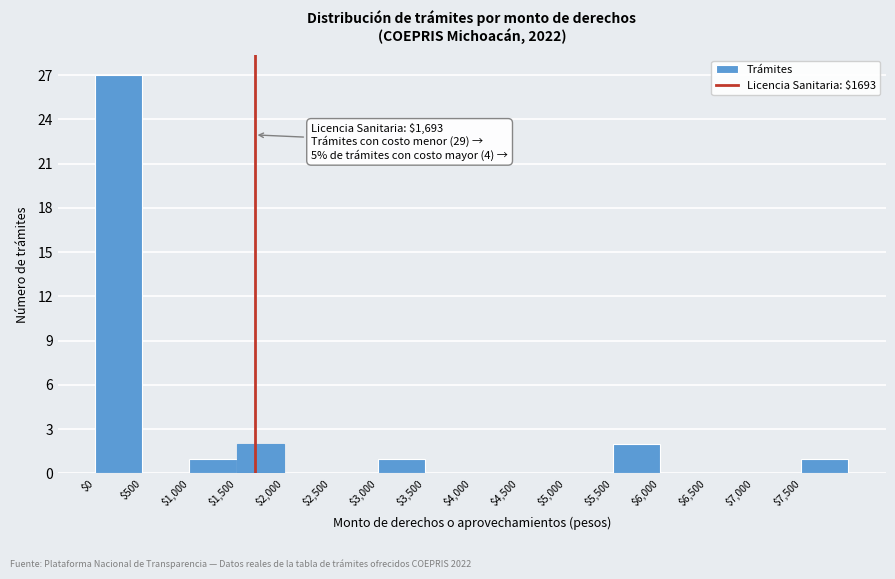

Which range on the x-axis has the tallest bar?

0 to 500